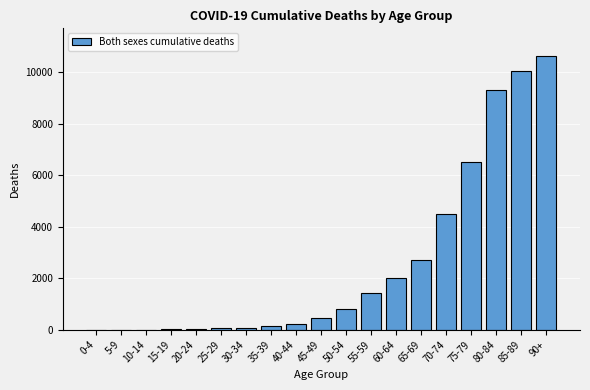

What is the sum of all values?

49001